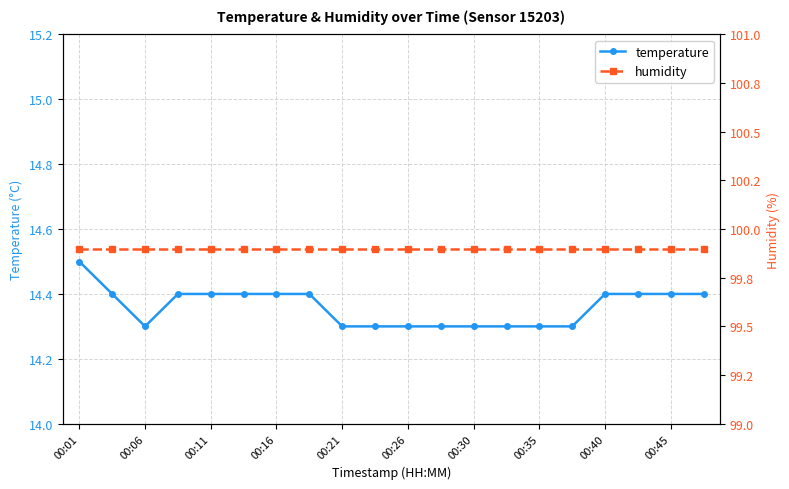

True or false: temperature has a value of 14.4 at 00:11.

True